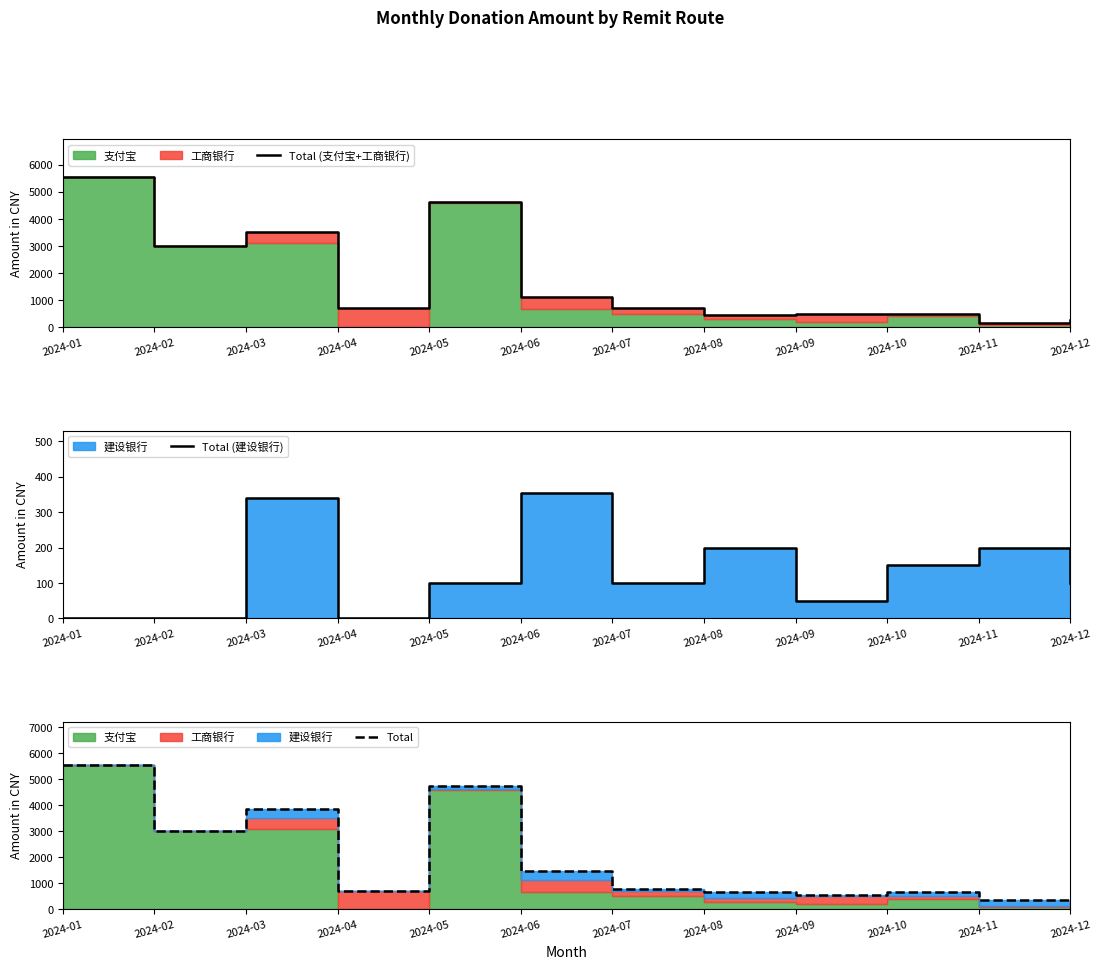

What is the difference between the highest and lowest values at 2024-09?

500